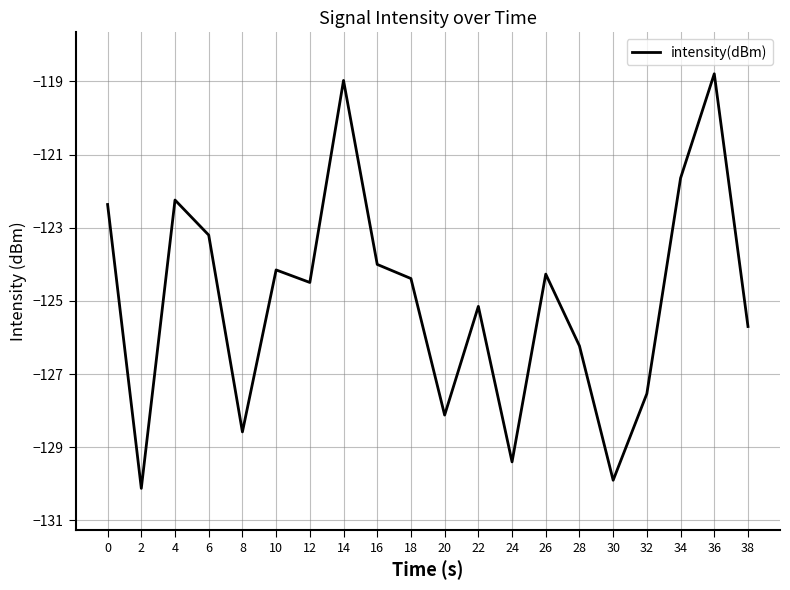

What is the change in value from 24 to 32?

+1.9